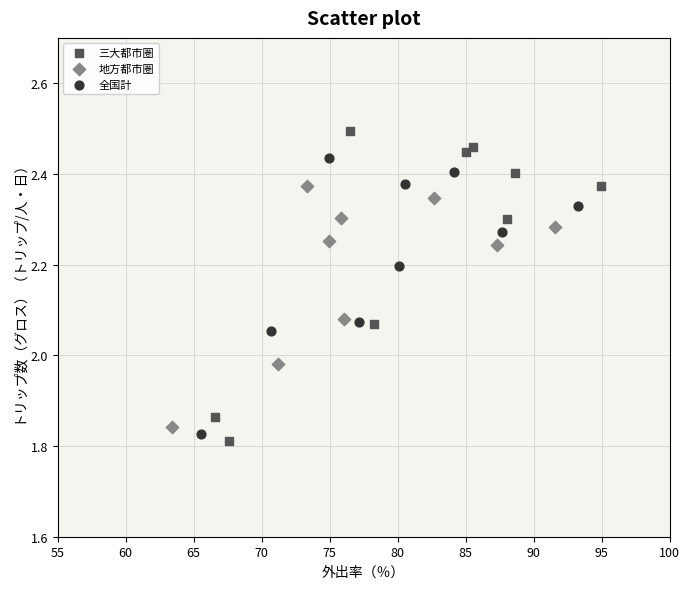

Which series contains the highest Y value?

三大都市圏